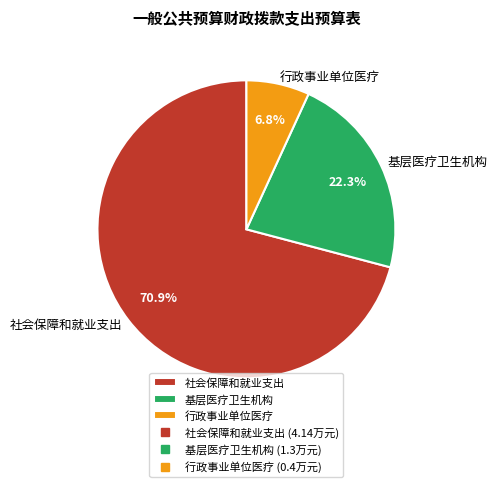

What is the total percentage of 基层医疗卫生机构 and 社会保障和就业支出?

93.2%